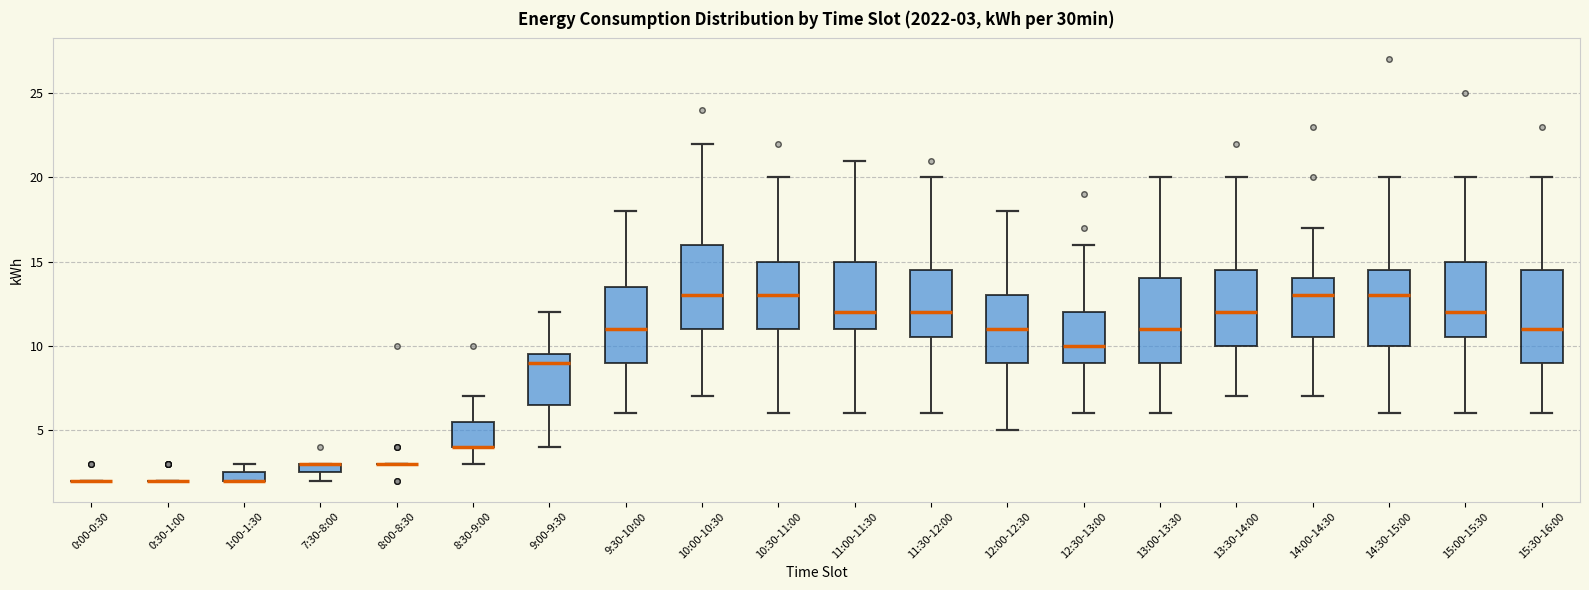

Which box is the tallest, from its lower edge to its upper edge?

15:30-16:00